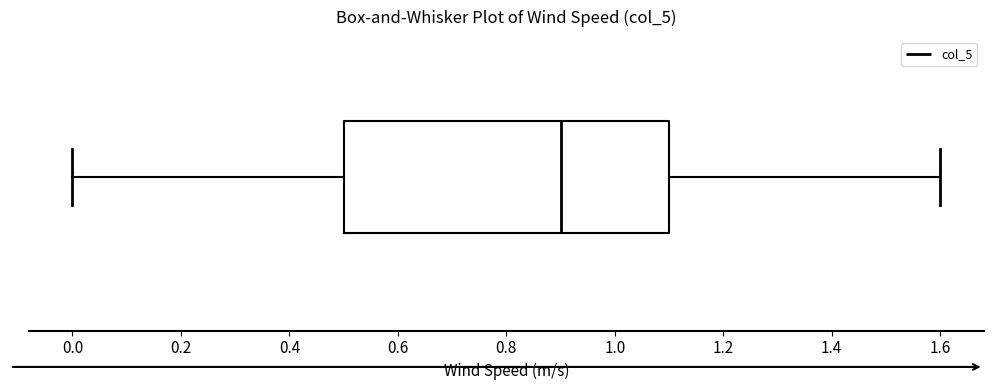

Read this box plot against the x-axis: the position of the median line, the range covered by the box, and the ends of both whiskers. The values are not printed on the chart, so give them approximately, as read against the axis.

median 0.9, box 0.5 to 1.1, whiskers 0.0 to 1.6